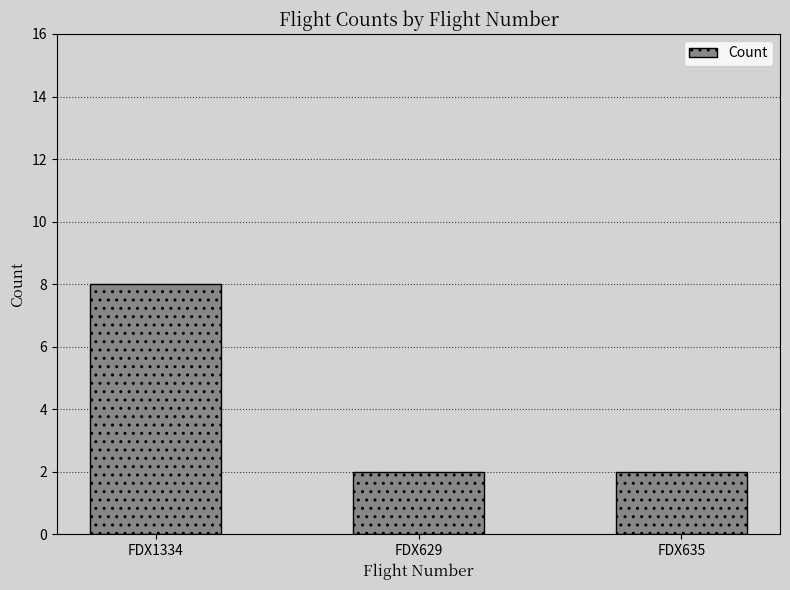

At which category does the chart reach its peak across all series?

FDX1334